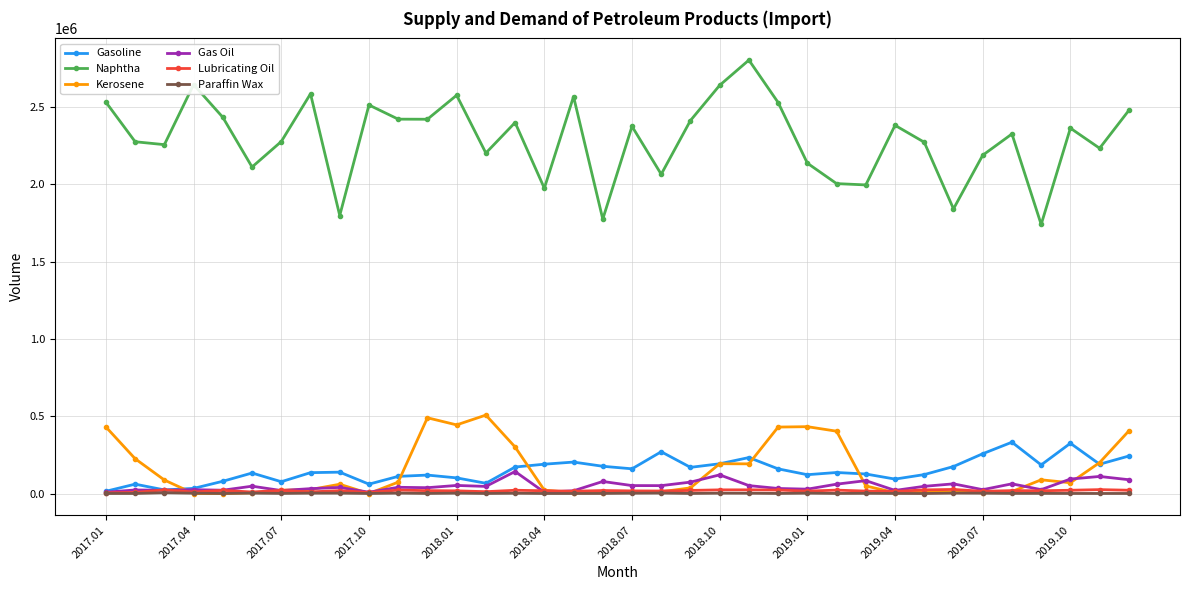

True or false: Lubricating Oil has more than 2 interior local peaks.

True